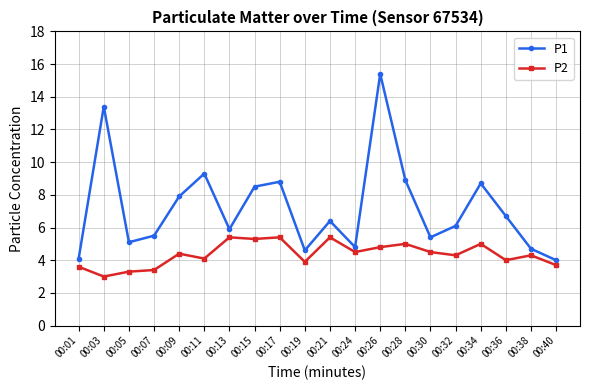

At how many categories does at least one series exceed 6?

11